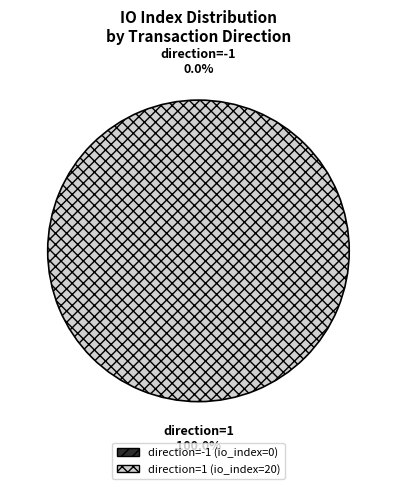

Between direction=-1 and direction=1, which is larger?

direction=1